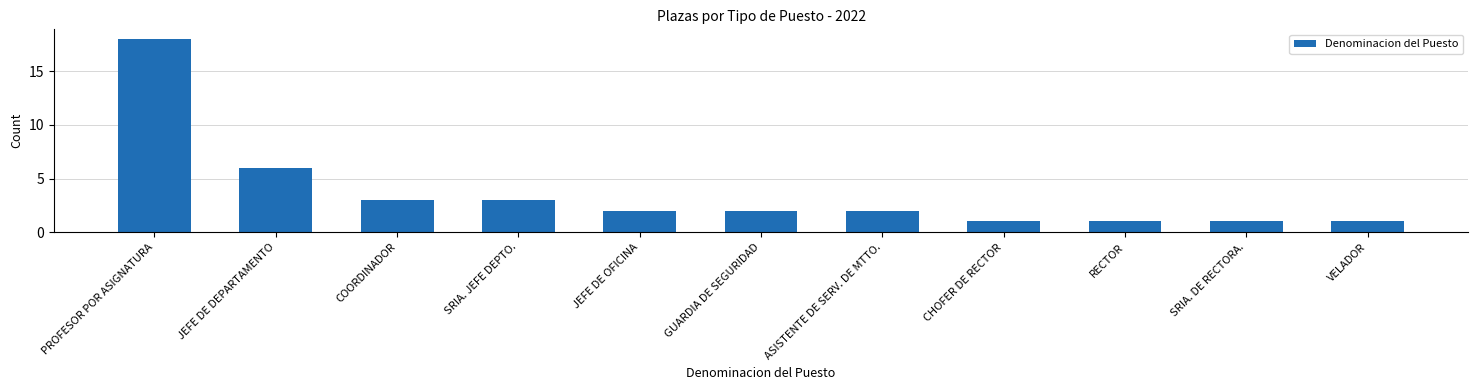

Reading left to right, what are all the values shown in this chart?

18	6	3	3	2	2	2	1	1	1	1